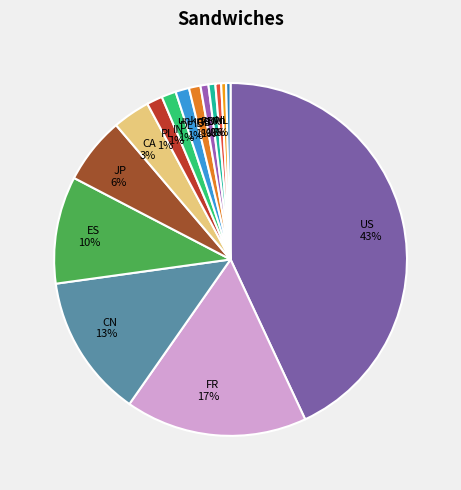

How many segments does this pie chart have?

15